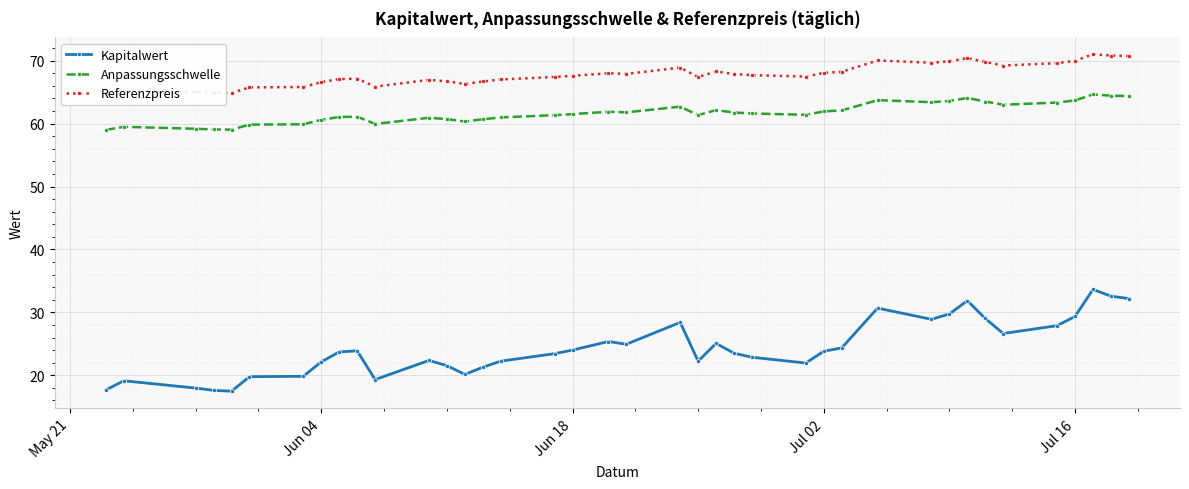

True or false: Anpassungsschwelle and Kapitalwert cross at least once.

False